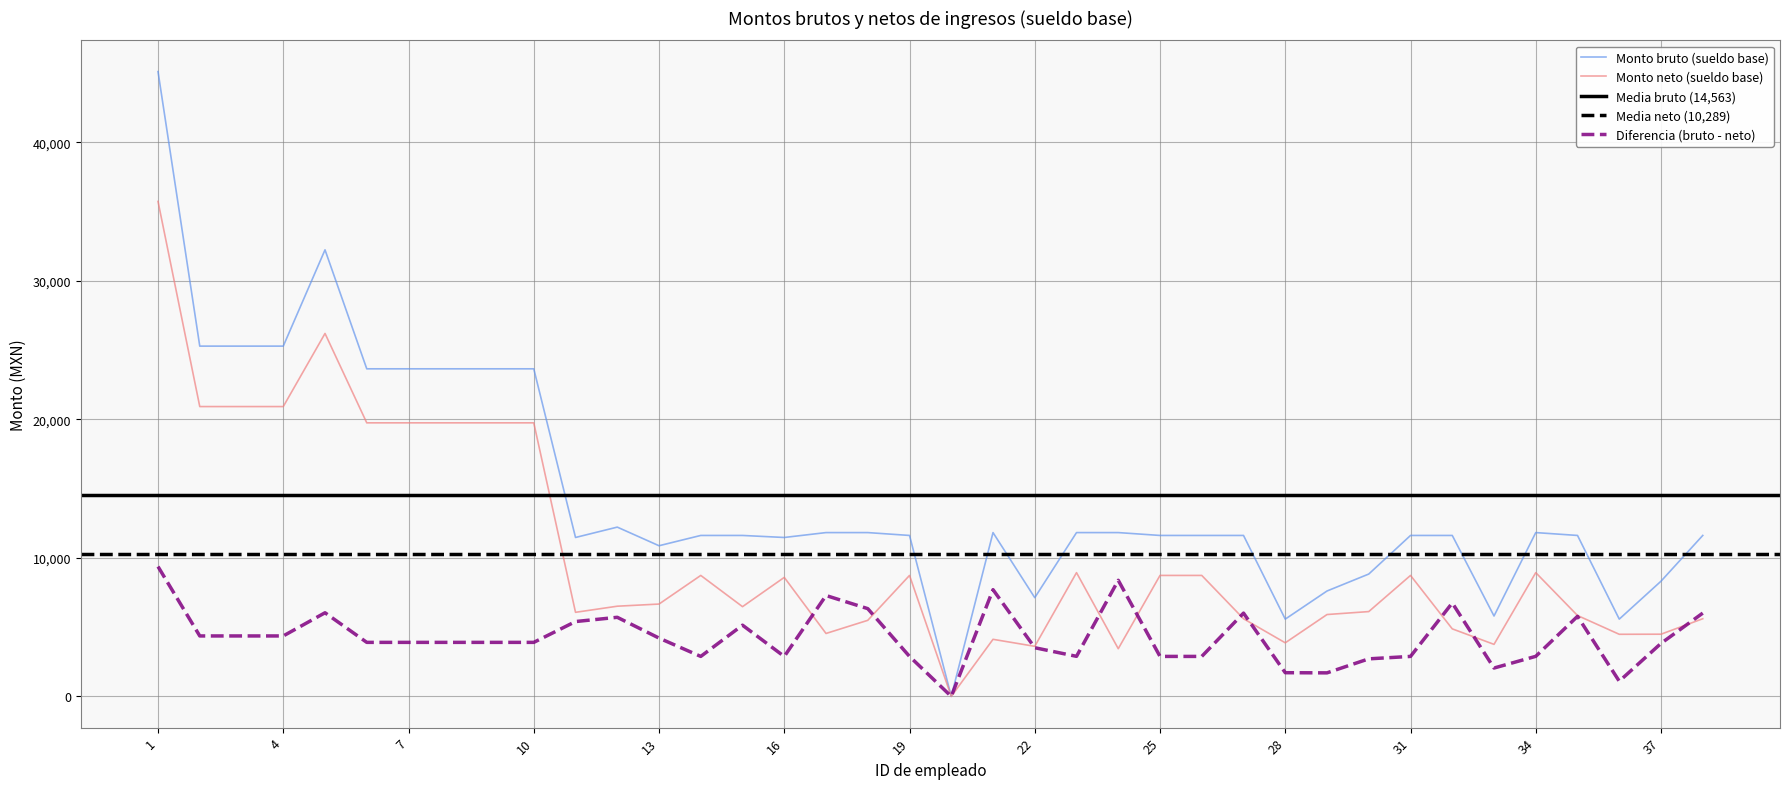

Is the value of Monto bruto (sueldo base) at 36 greater than the value of Monto neto (sueldo base) at 24?

Yes